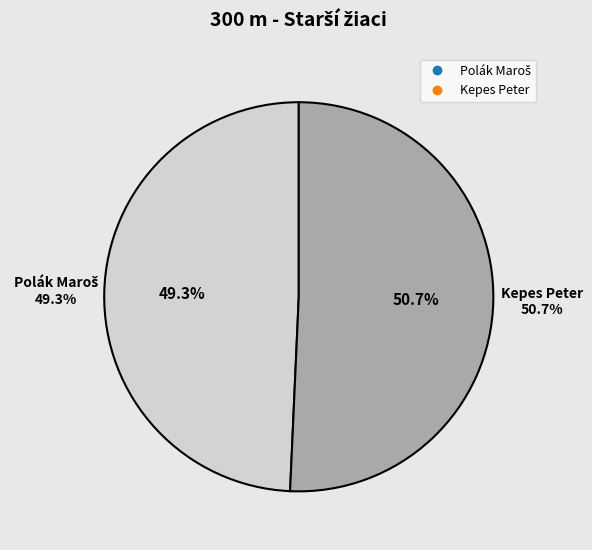

The Kepes Peter slice represents 37% of the pie. True or false?

False